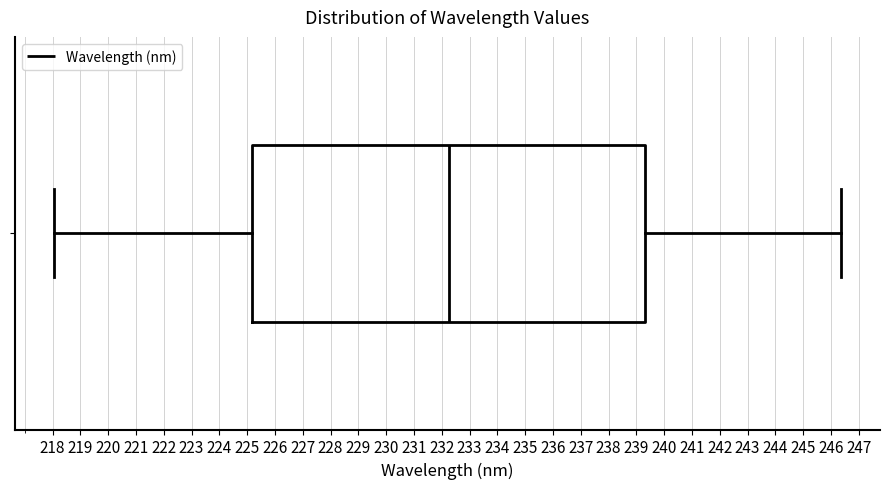

Transcribe this box plot: give where the median line is, the range the box spans, and where the two whiskers end, as read against the x-axis. The values are not printed on the chart, so give them approximately, as read against the axis.

median 232.3, box 225.2 to 239.3, whiskers 218.1 to 246.3